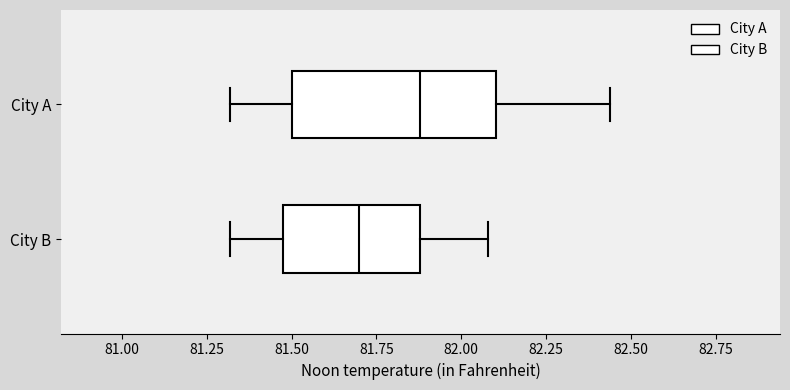

Where does the right whisker of the box for City A end on the x-axis? The values are not printed on the chart, so give them approximately, as read against the axis.

82.45